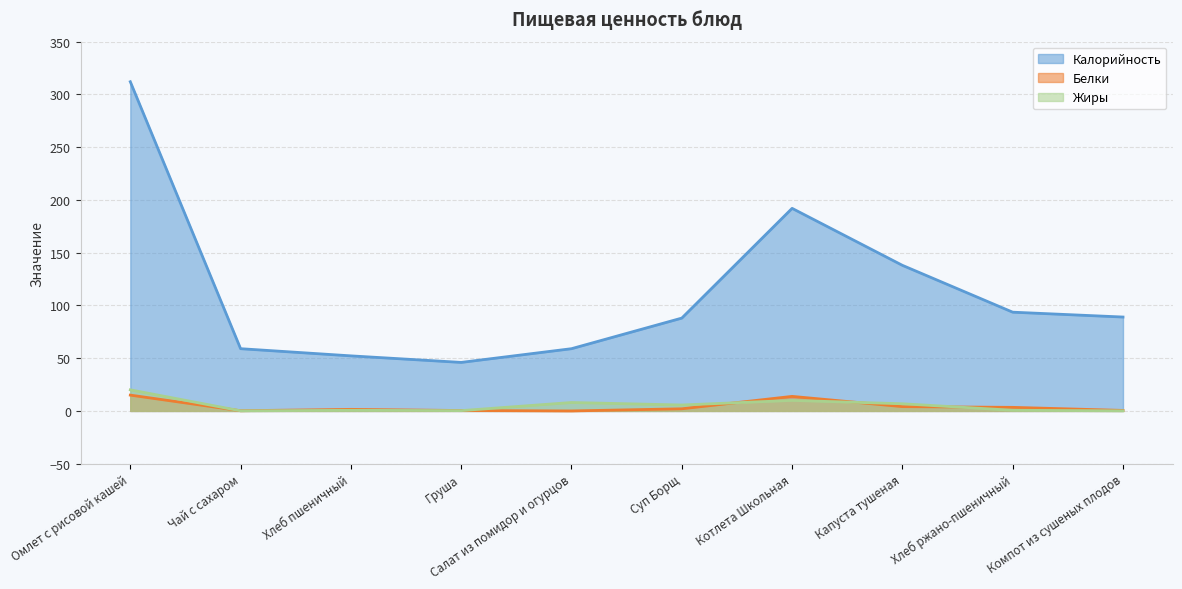

What is the value of the Калорийность point at the 7th from the left?

192.0